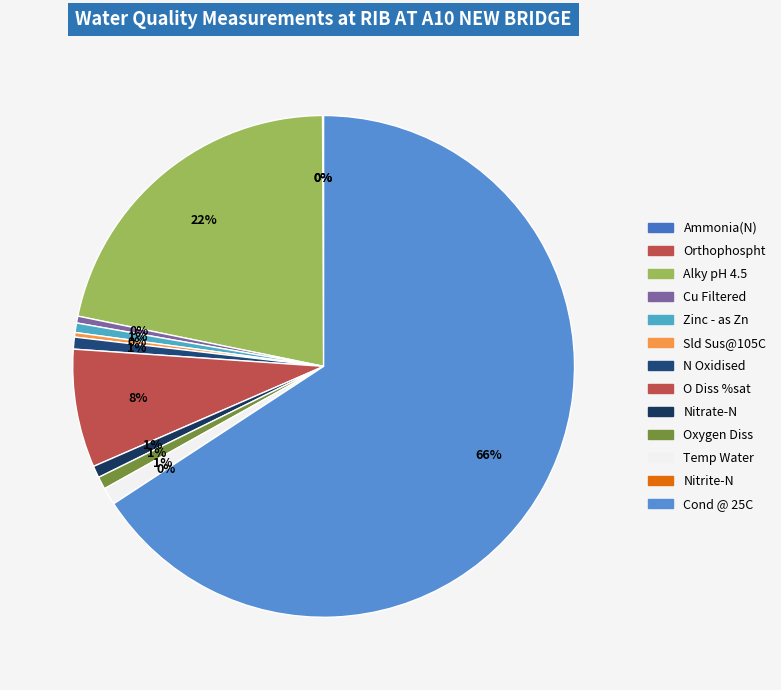

To the nearest percent, what portion does Cond @ 25C represent?

66%